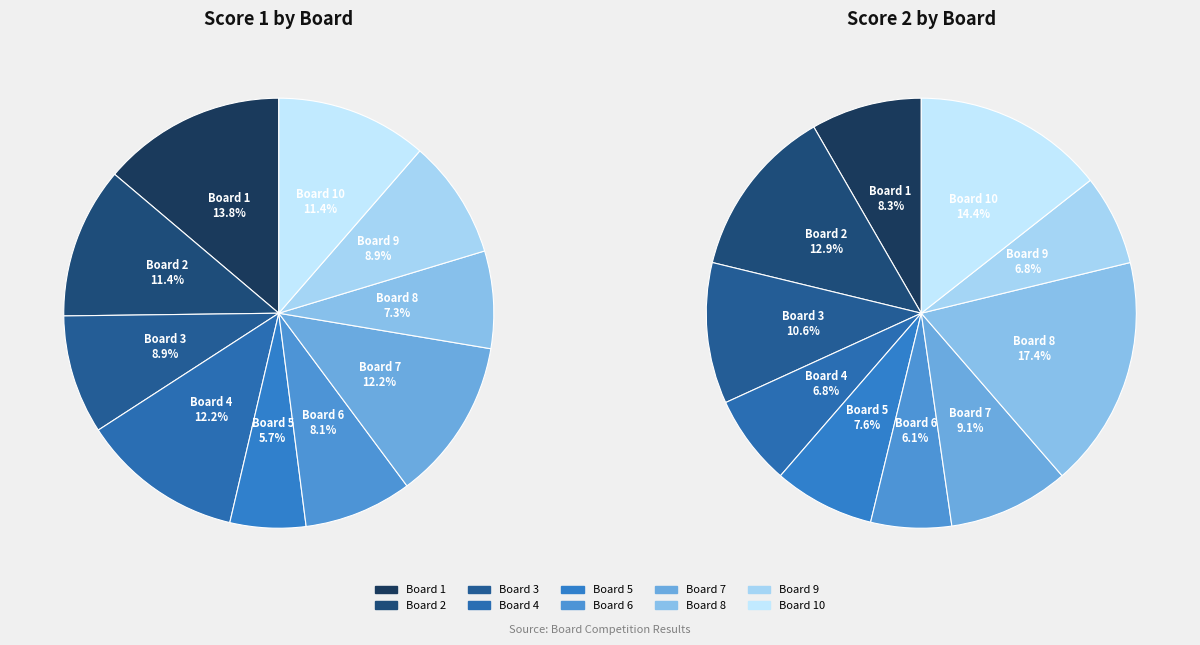

Does Board 10 represent more than half of the total?

No